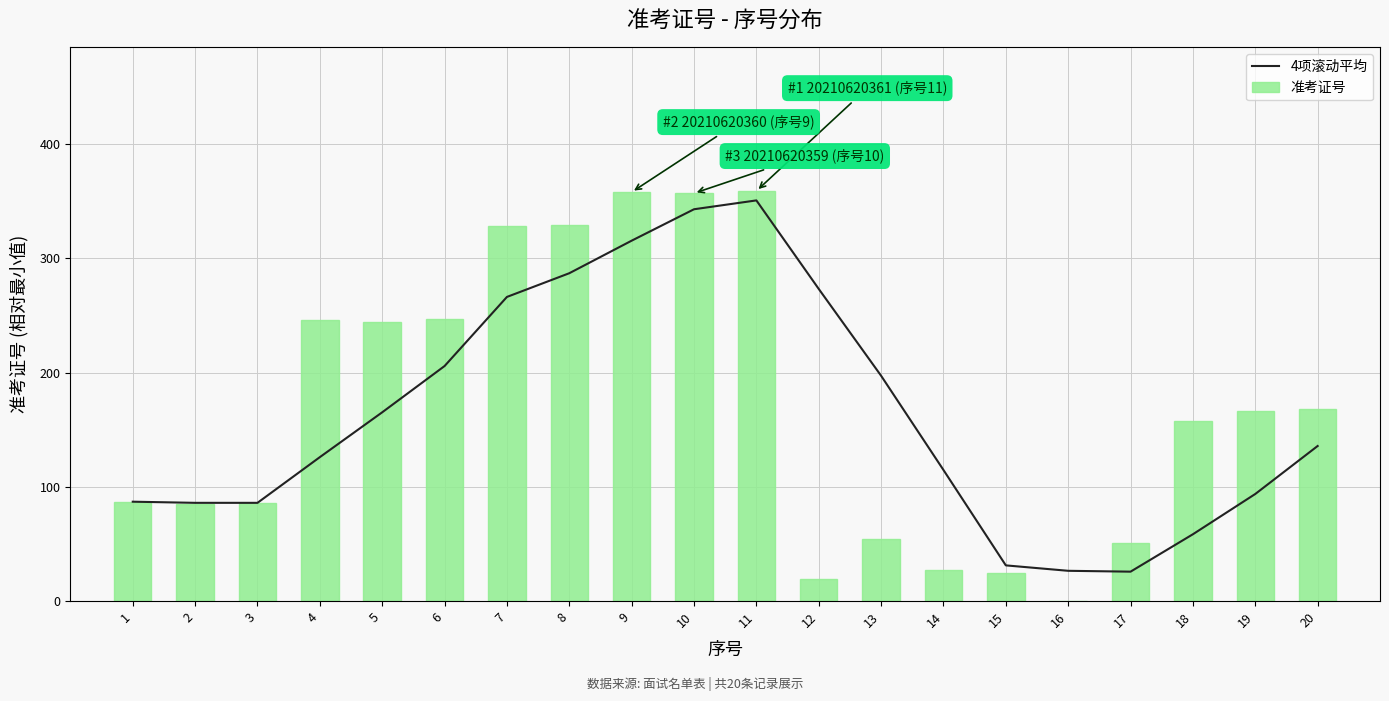

Is it true that 准考证号 equals 54.0 at 13?

True